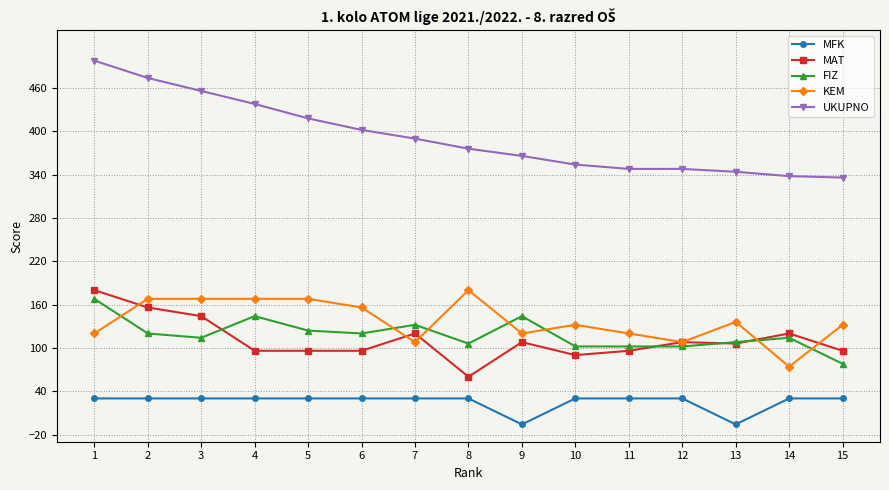

What is the spread (max minus min) of values at 4?

408